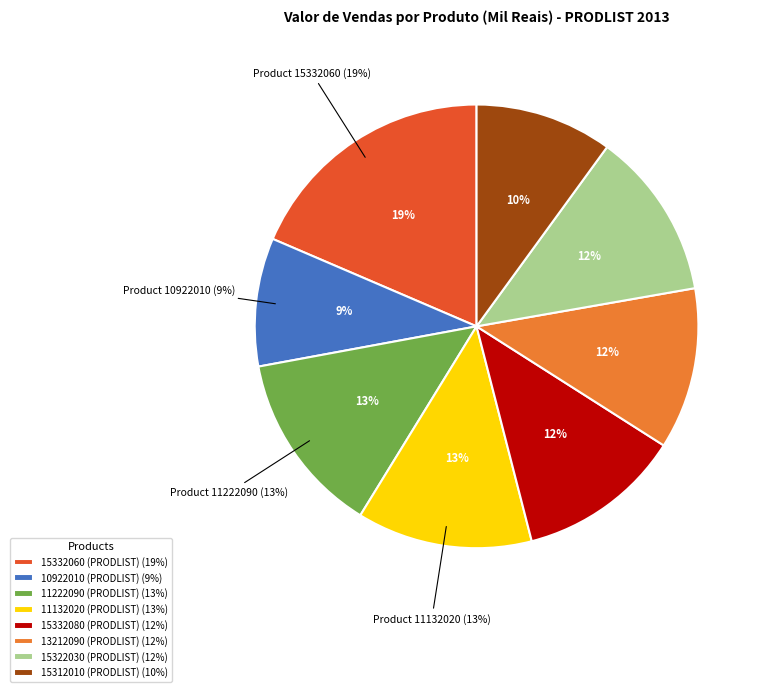

Which slice is the largest?

15332060 (PRODLIST)